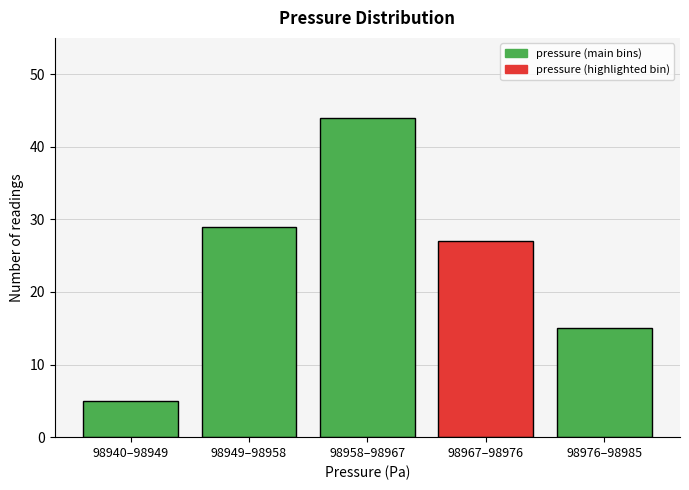

Reading right to left, list all the values displayed in this chart.

15	27	44	29	5